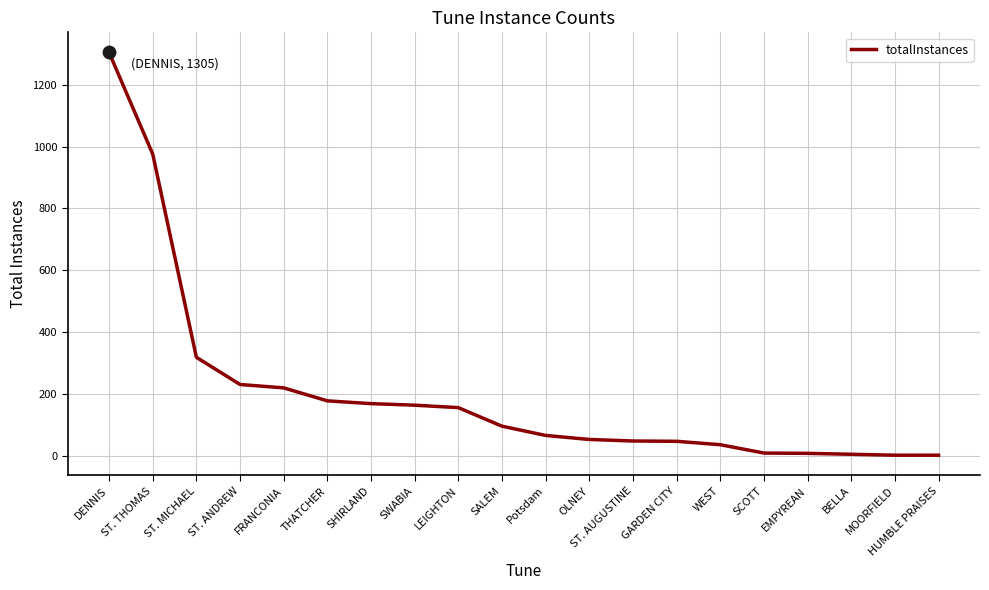

What is the change in value from OLNEY to ST. AUGUSTINE?

-5